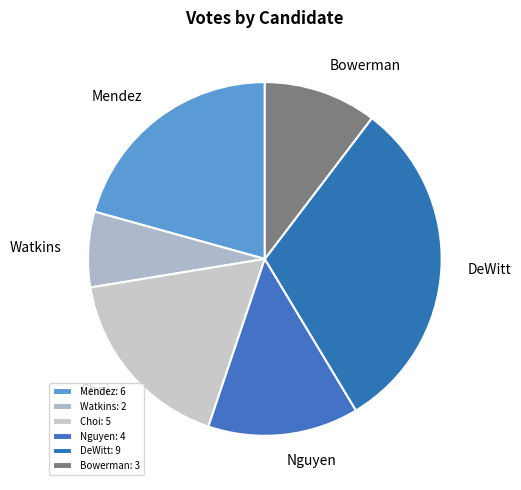

Is the sum of Bowerman and Choi greater than half?

No